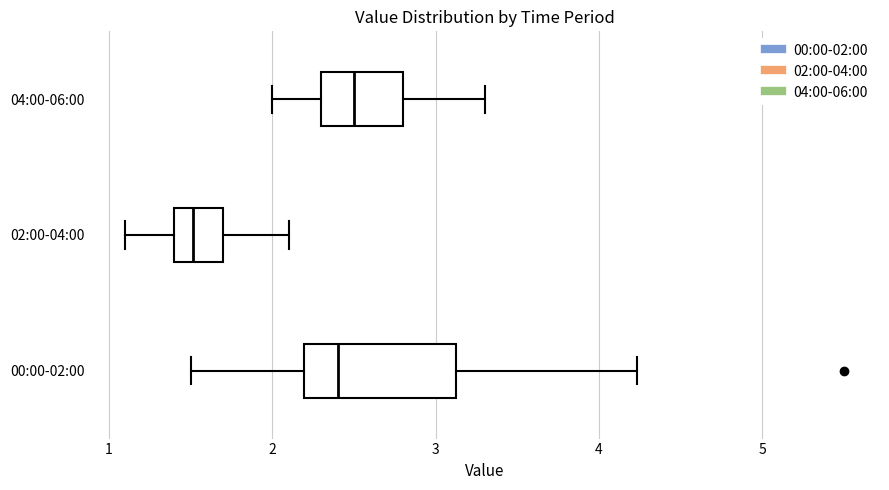

Reading bottom to top, transcribe this box plot: for each box, give where its median line is, the range the box spans, and where its two whiskers end, as read against the x-axis. The values are not printed on the chart, so give them approximately, as read against the axis.

00:00-02:00: median 2.4, box 2.2 to 3.1, whiskers 1.5 to 4.2
02:00-04:00: median 1.5, box 1.4 to 1.7, whiskers 1.1 to 2.1
04:00-06:00: median 2.5, box 2.3 to 2.8, whiskers 2.0 to 3.3